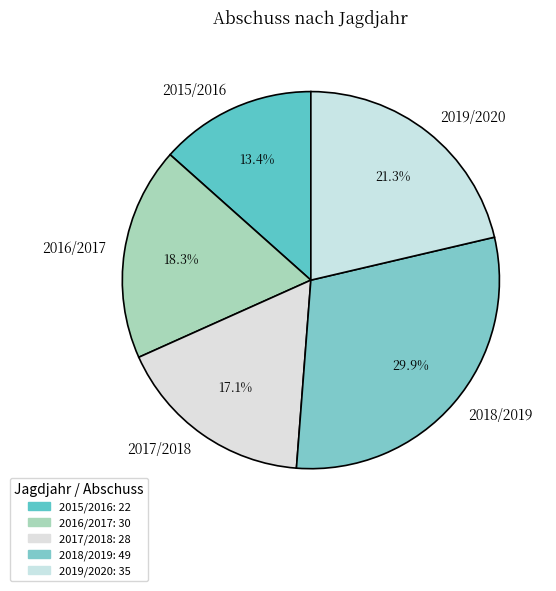

What portion of the pie excludes 2019/2020?

78.7%